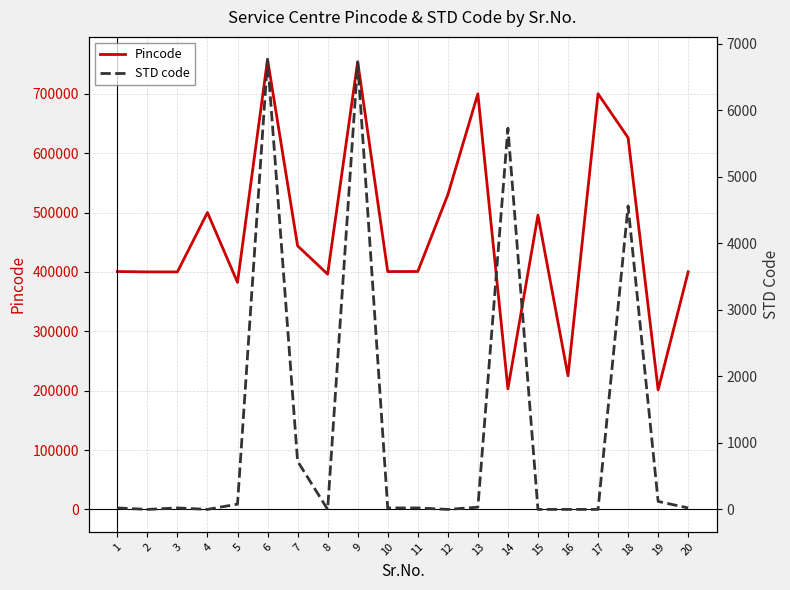

Which has a higher value, 4 or 14?

4